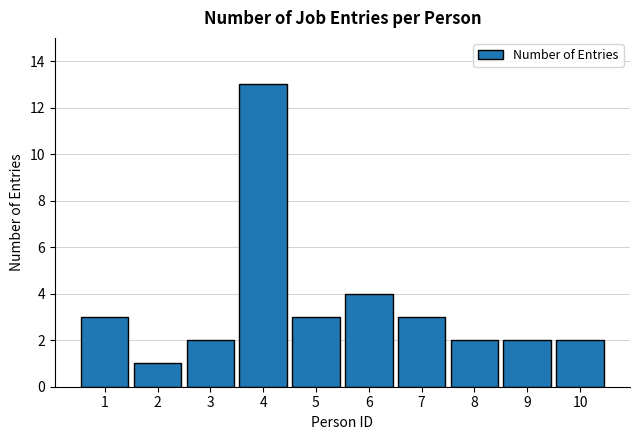

Reading right to left, transcribe all the data shown in this chart.

10=2	9=2	8=2	7=3	6=4	5=3	4=13	3=2	2=1	1=3